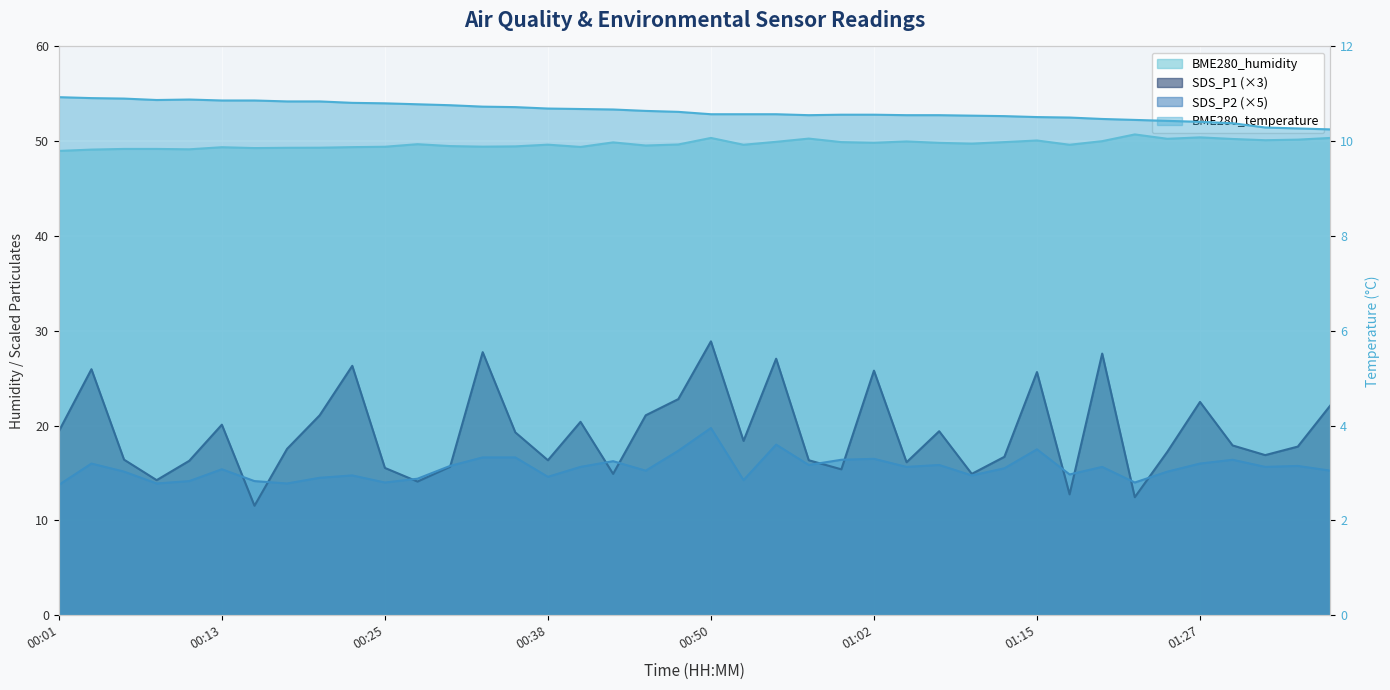

Count the number of data series in this chart.

4